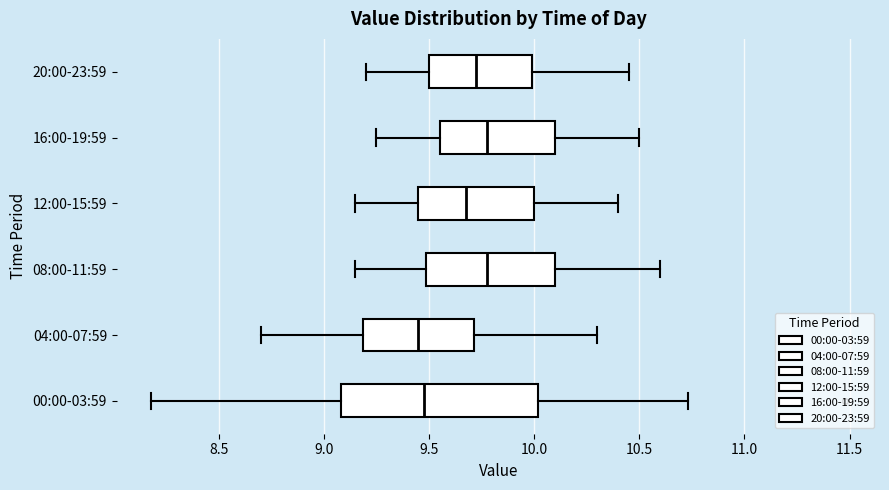

Where does the left whisker of the box for 08:00-11:59 end on the x-axis? The values are not printed on the chart, so give them approximately, as read against the axis.

9.15